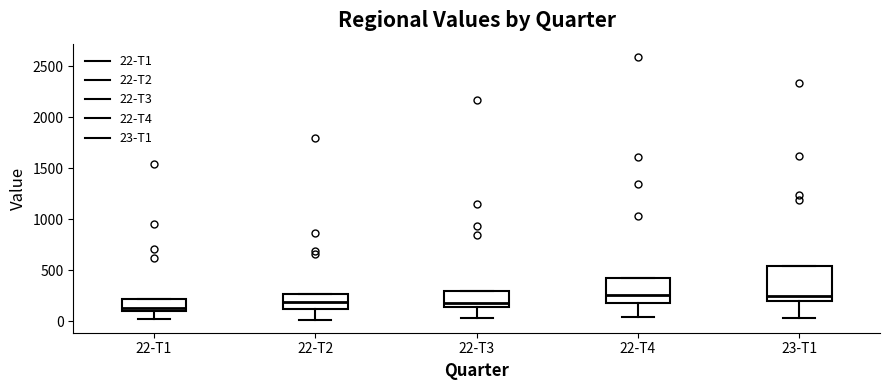

Reading left to right, transcribe this box plot: for each box, give where its median line is, the range the box spans, and where its two whiskers end, as read against the y-axis. The values are not printed on the chart, so give them approximately, as read against the axis.

22-T1: median 100 (just above the box's lower edge), box 100 to 200, whiskers 0 to 200
22-T2: median 200, box 100 to 250, whiskers 0 to 250
22-T3: median 200, box 150 to 300, whiskers 50 to 300
22-T4: median 250, box 200 to 450, whiskers 50 to 450
23-T1: median 250, box 200 to 550, whiskers 50 to 550